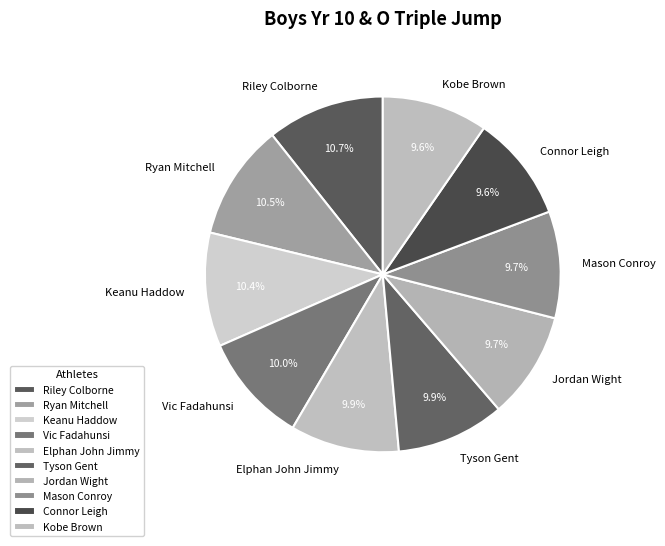

The Kobe Brown slice represents 10% of the pie. True or false?

True